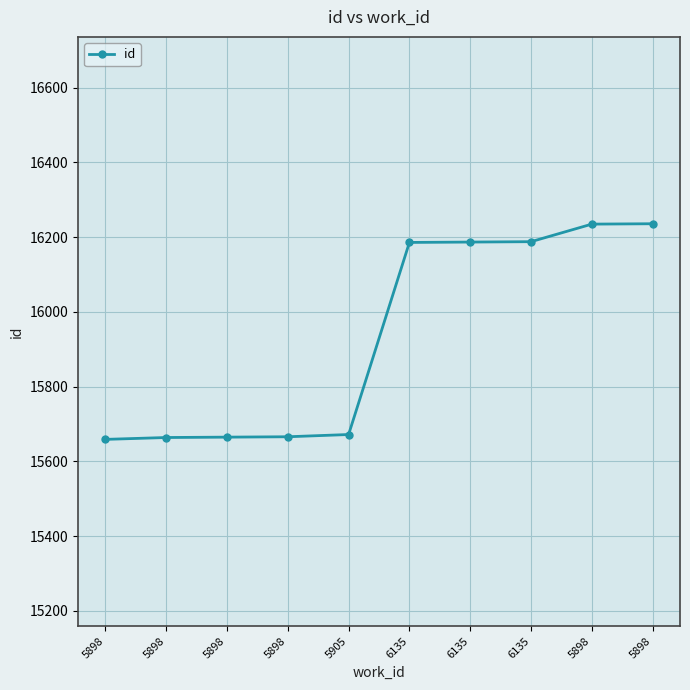

Which has a higher value, 5898 or 5905?

5905